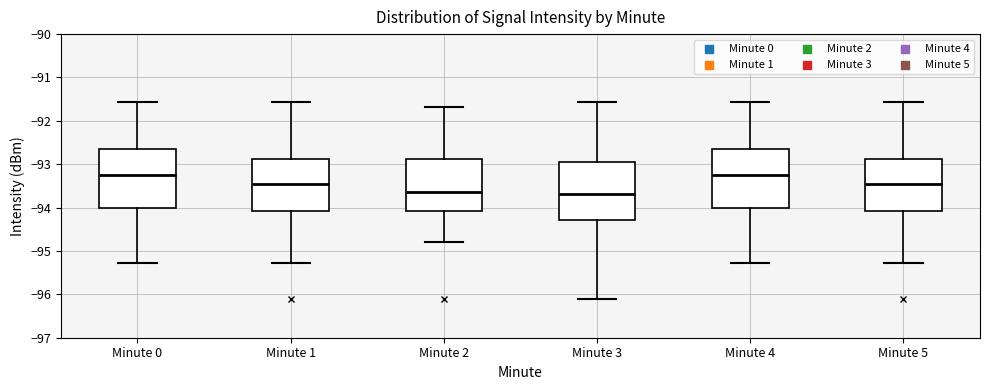

Reading left to right, transcribe this box plot: for each box, give where its median line is, the range the box spans, and where its two whiskers end, as read against the y-axis. The values are not printed on the chart, so give them approximately, as read against the axis.

Minute 0: median -93.2, box -94.0 to -92.7, whiskers -95.3 to -91.6
Minute 1: median -93.5, box -94.1 to -92.9, whiskers -95.3 to -91.6
Minute 2: median -93.6, box -94.1 to -92.9, whiskers -94.8 to -91.7
Minute 3: median -93.7, box -94.3 to -92.9, whiskers -96.1 to -91.6
Minute 4: median -93.2, box -94.0 to -92.7, whiskers -95.3 to -91.6
Minute 5: median -93.5, box -94.1 to -92.9, whiskers -95.3 to -91.6